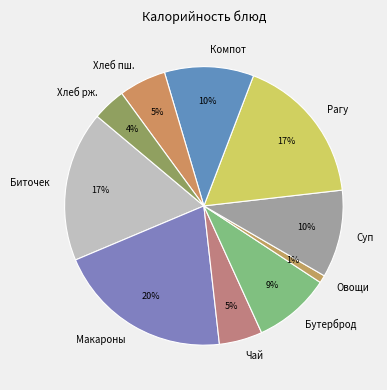

How many segments does this pie chart have?

10